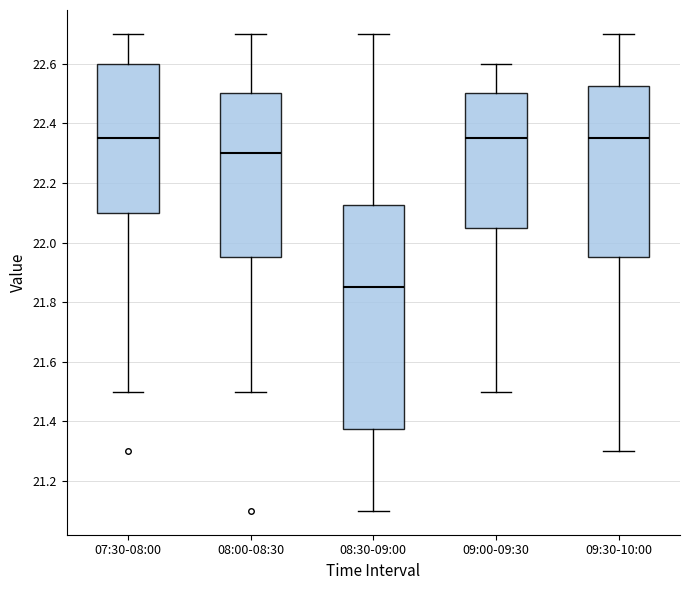

Which box is the tallest, from its lower edge to its upper edge?

08:30-09:00